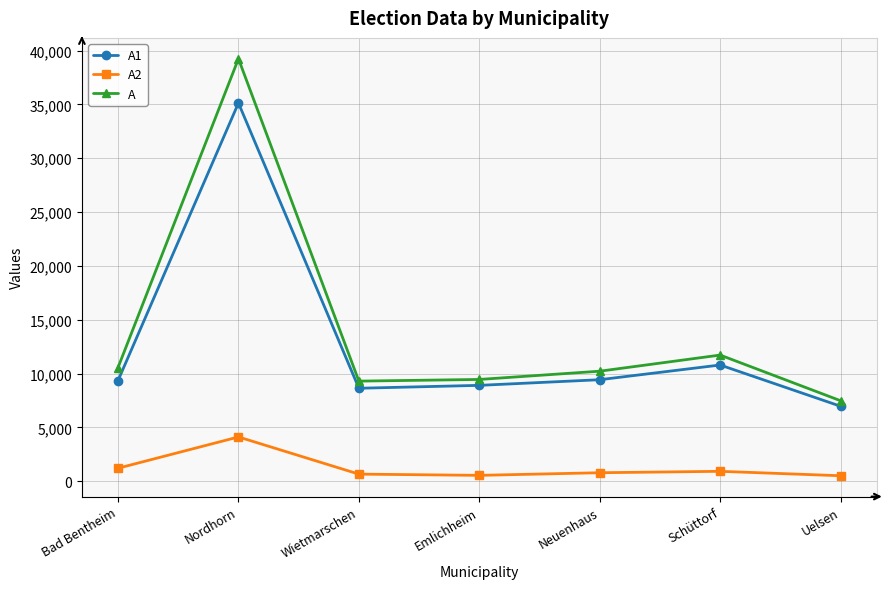

What is the difference between the second highest and second lowest values in the A series?

2420